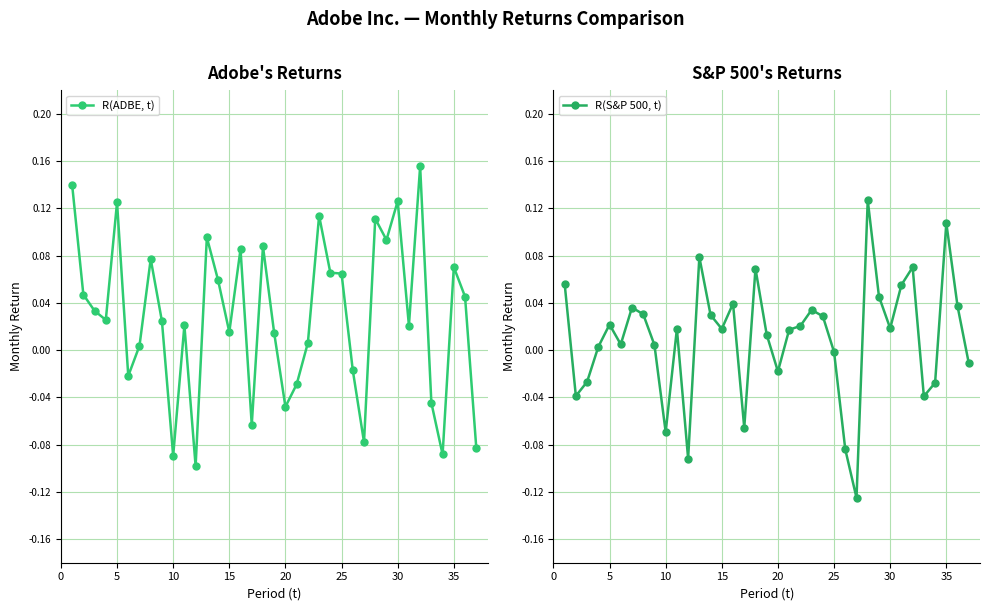

True or false: R(ADBE, t) has more than 0 points higher than both neighbors.

True